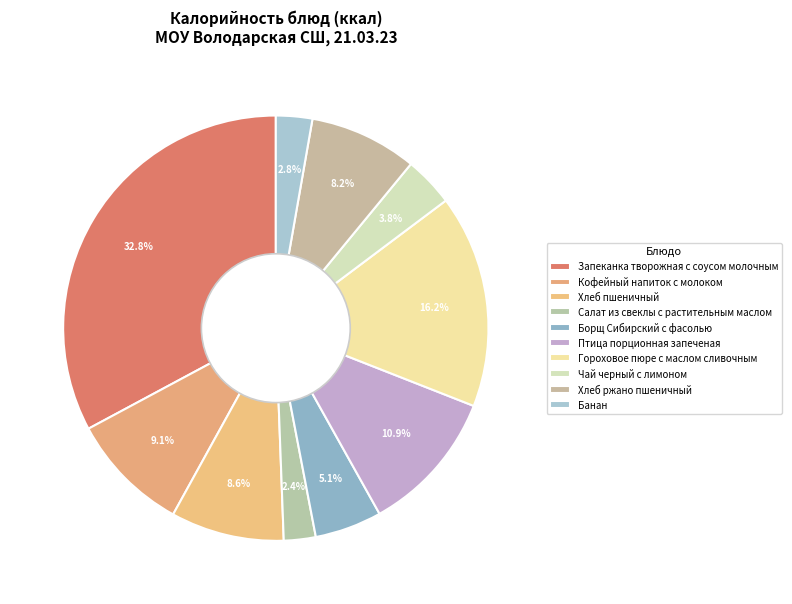

Between Хлеб ржано пшеничный and Салат из свеклы с растительным маслом, which is larger?

Хлеб ржано пшеничный